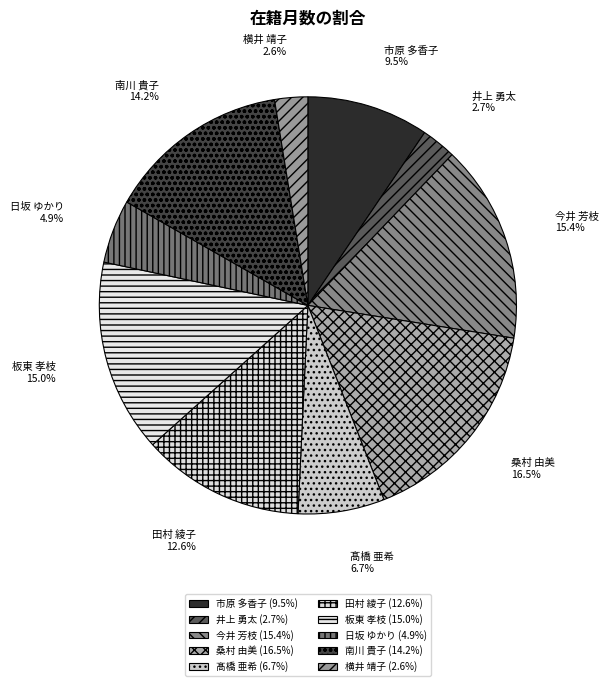

Is there a majority slice in this chart?

No